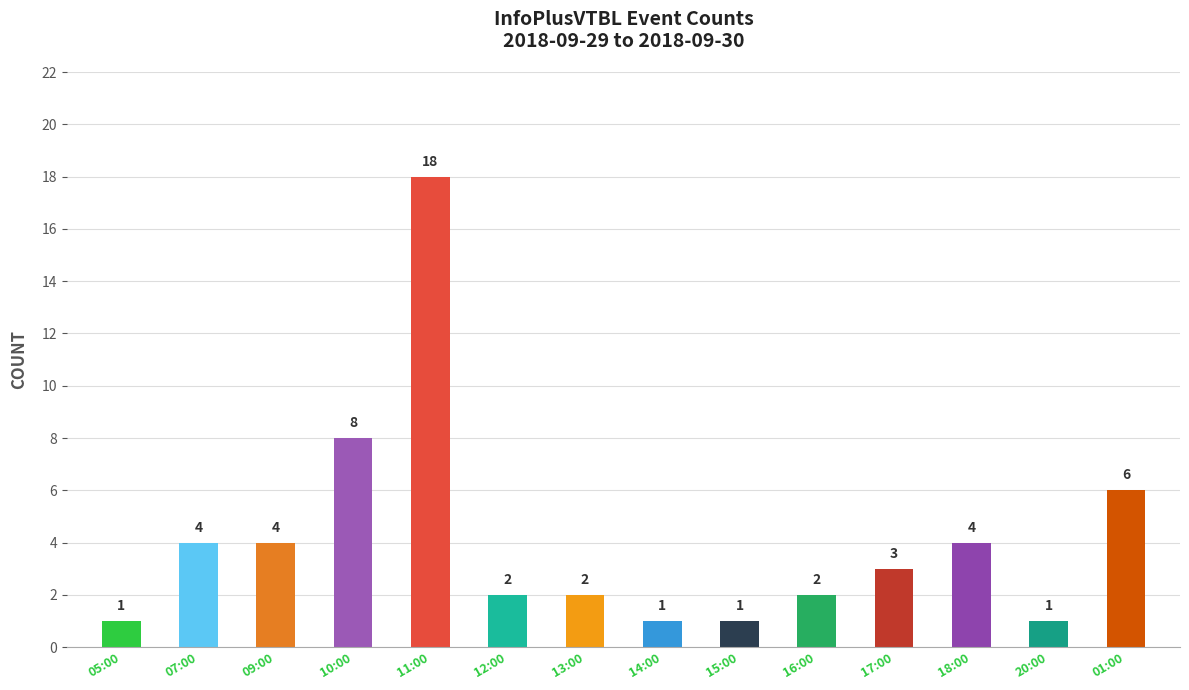

The chart shows a value of 3 at 07:00. True or false?

False